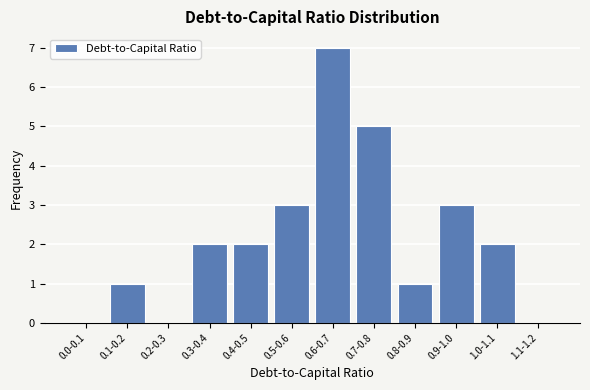

Reading left to right, what are all the values shown in this chart?

0.0-0.1=0	0.1-0.2=1	0.2-0.3=0	0.3-0.4=2	0.4-0.5=2	0.5-0.6=3	0.6-0.7=7	0.7-0.8=5	0.8-0.9=1	0.9-1.0=3	1.0-1.1=2	1.1-1.2=0